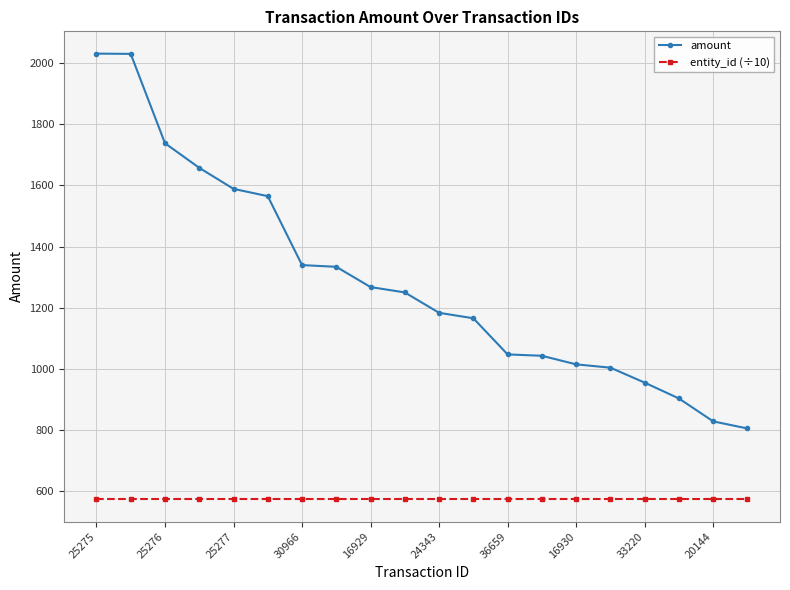

What is the average value of the amount series?

1287.7